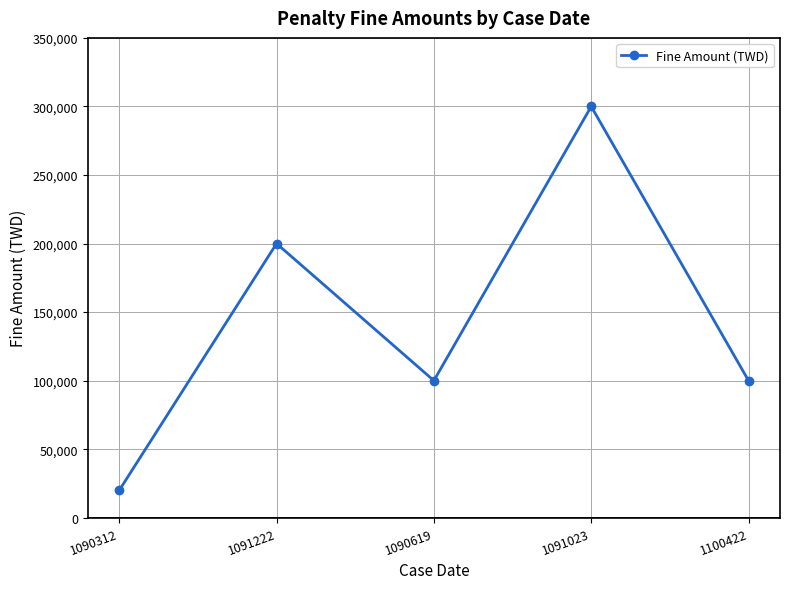

What is the maximum value shown in the chart?

300000